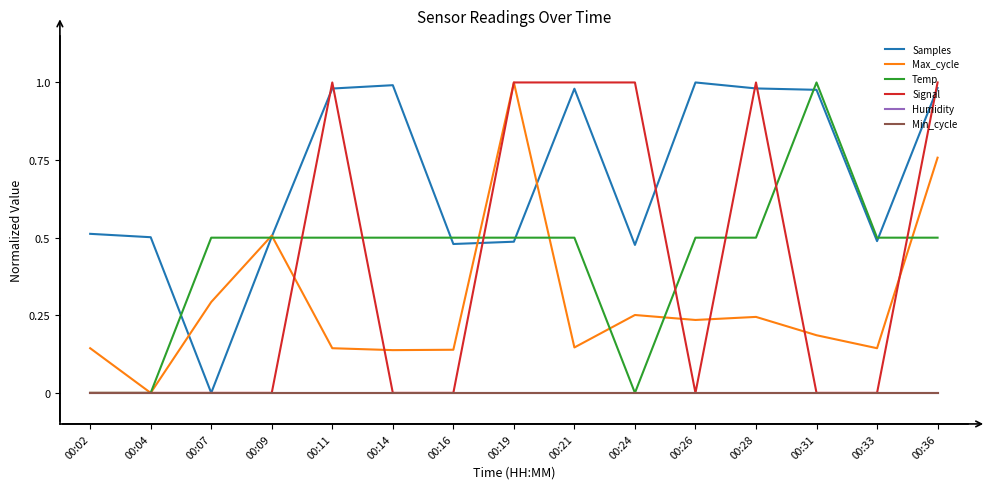

Which category has the lowest value in the Min_cycle series?

00:02